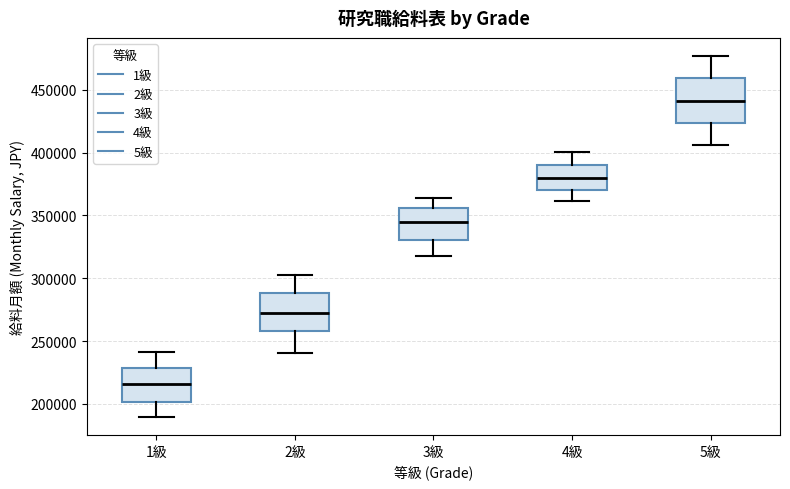

Reading left to right, read every box against the y-axis: the position of its median line, the range the box covers, and the ends of its whiskers. The values are not printed on the chart, so give them approximately, as read against the axis.

1級: median 215000, box 200000 to 230000, whiskers 190000 to 240000
2級: median 275000, box 260000 to 290000, whiskers 240000 to 300000
3級: median 345000, box 330000 to 355000, whiskers 320000 to 365000
4級: median 380000, box 370000 to 390000, whiskers 360000 to 400000
5級: median 440000, box 425000 to 460000, whiskers 405000 to 475000